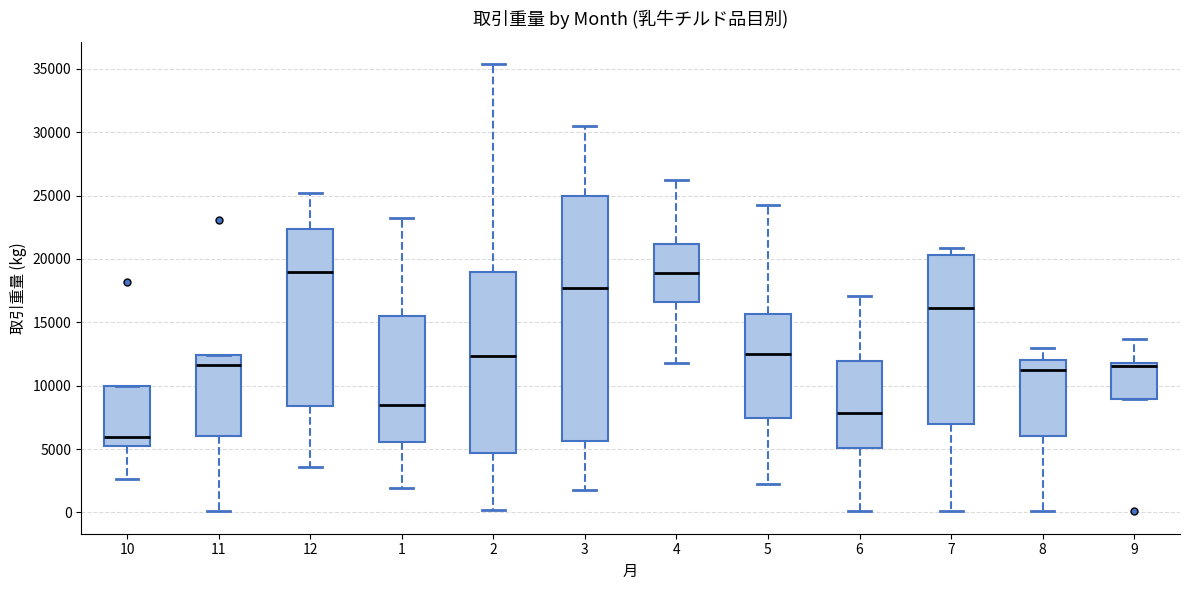

Reading left to right, read every box against the y-axis: the position of its median line, the range the box covers, and the ends of its whiskers. The values are not printed on the chart, so give them approximately, as read against the axis.

10: median 6000, box 5000 to 10000, whiskers 2500 to 10000
11: median 11500, box 6000 to 12500, whiskers 0 to 12500
12: median 19000, box 8500 to 22500, whiskers 3500 to 25000
1: median 8500, box 5500 to 15500, whiskers 2000 to 23000
2: median 12500, box 4500 to 19000, whiskers 0 to 35500
3: median 17500, box 5500 to 25000, whiskers 2000 to 30500
4: median 19000, box 16500 to 21000, whiskers 12000 to 26000
5: median 12500, box 7500 to 15500, whiskers 2000 to 24000
6: median 8000, box 5000 to 12000, whiskers 0 to 17000
7: median 16000, box 7000 to 20500, whiskers 0 to 21000
8: median 11500, box 6000 to 12000, whiskers 0 to 13000
9: median 11500, box 9000 to 12000, whiskers 9000 to 13500